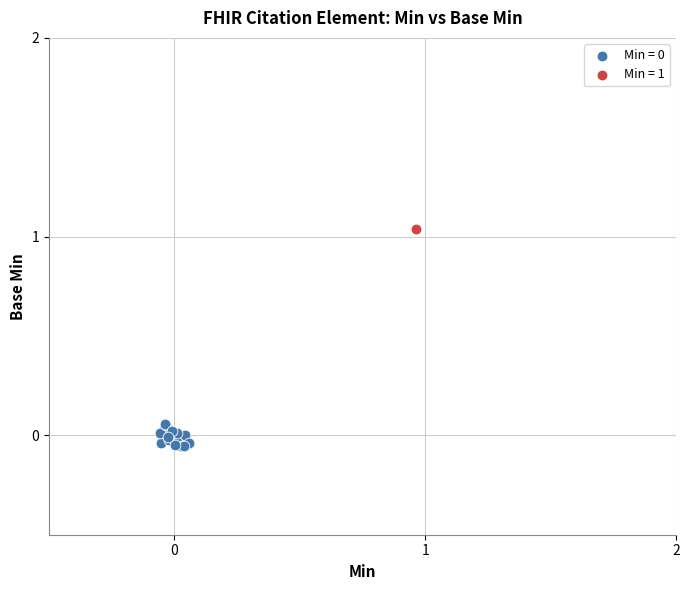

Which series contains the highest Y value?

Min = 1